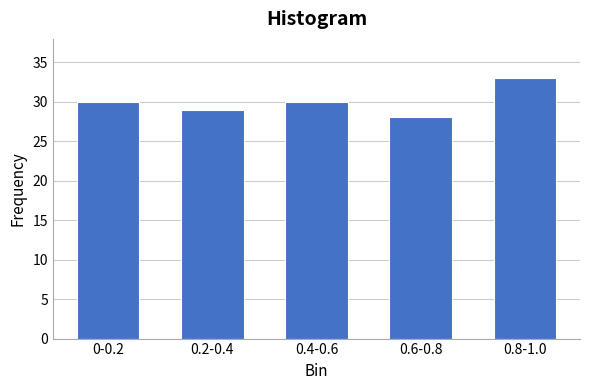

Reading left to right, list all the values displayed in this chart.

30	29	30	28	33